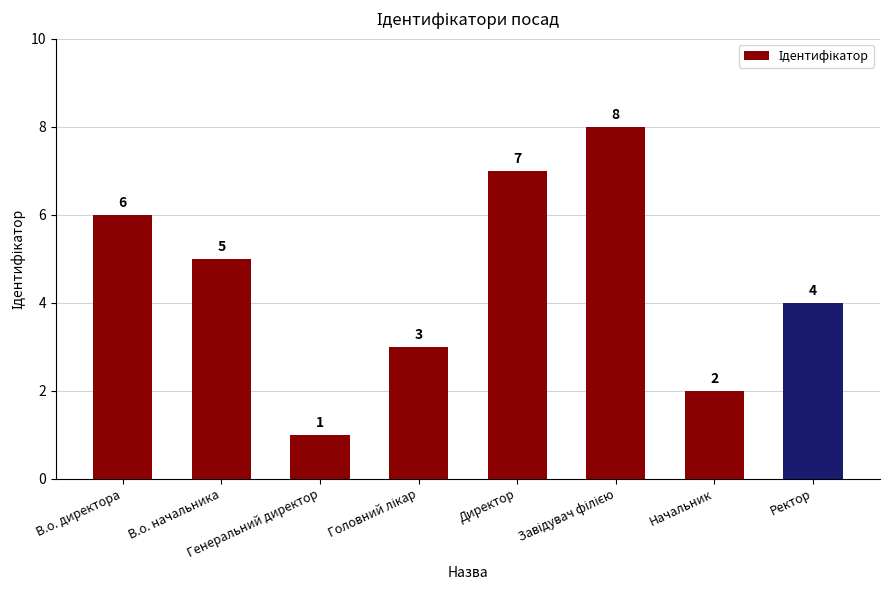

What is the smallest value displayed?

1